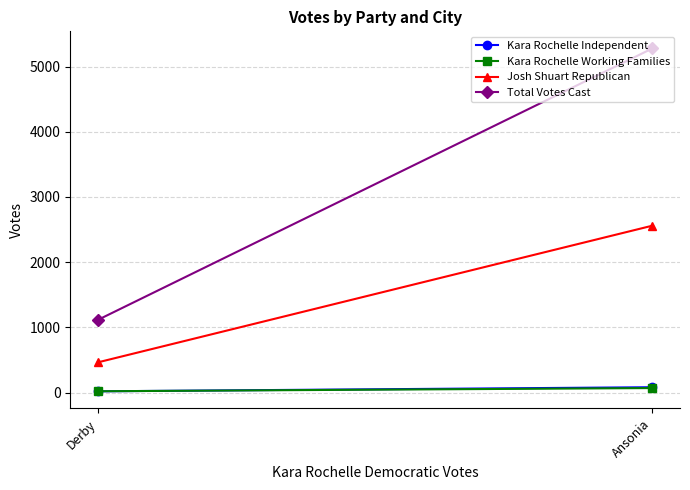

At how many categories does at least one series exceed 3471?

1